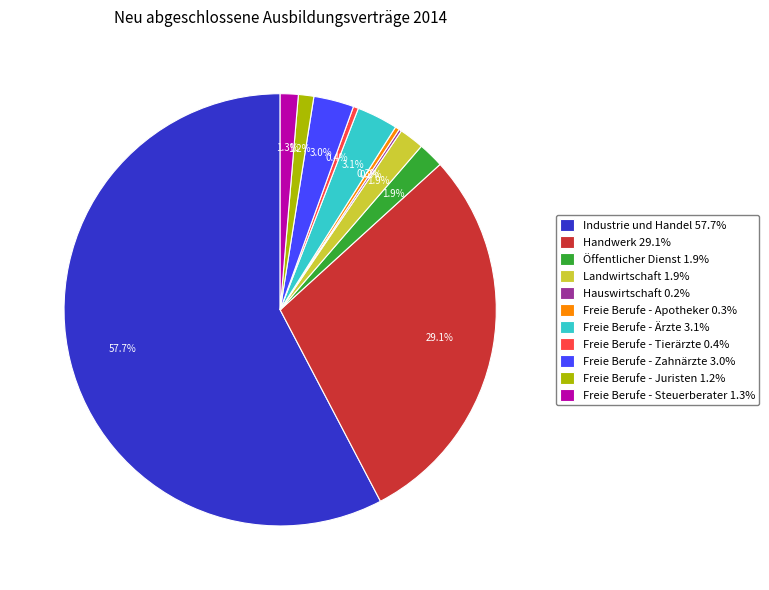

To the nearest percent, what is the average slice percentage?

9%